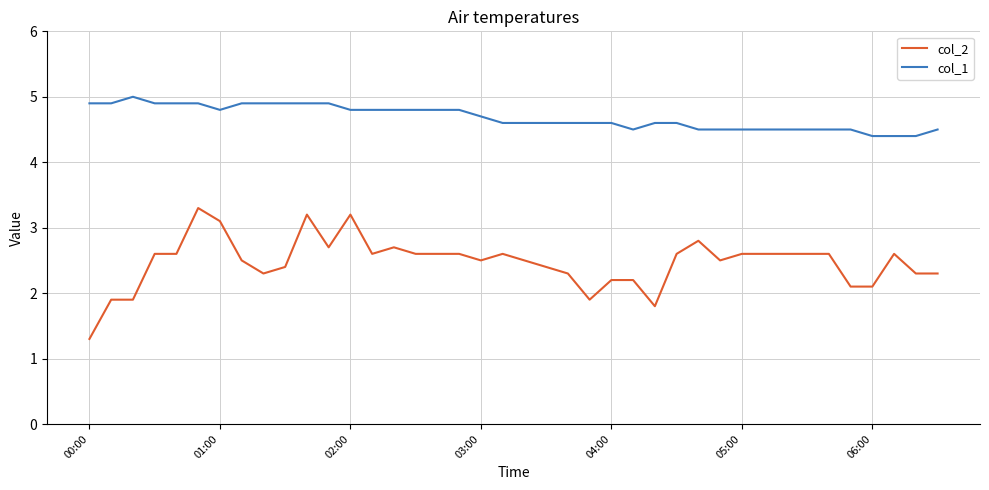

Which series has the largest total across all categories?

col_1